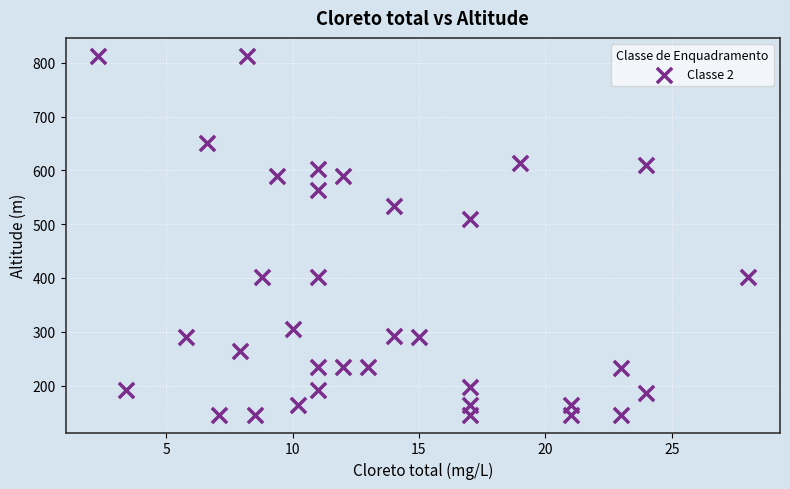

What Y value in the scatter plot is closest to 479?

510